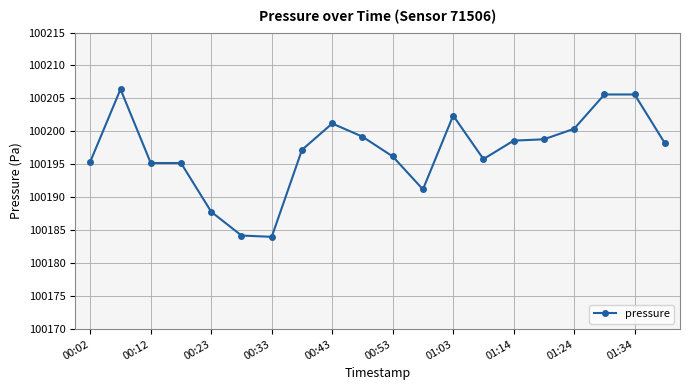

What is the difference between the second highest and second lowest values?

21.4